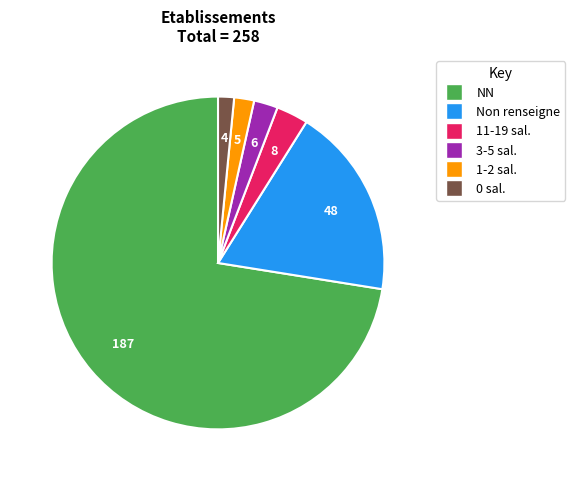

Is there any slice that represents more than half of the pie?

Yes